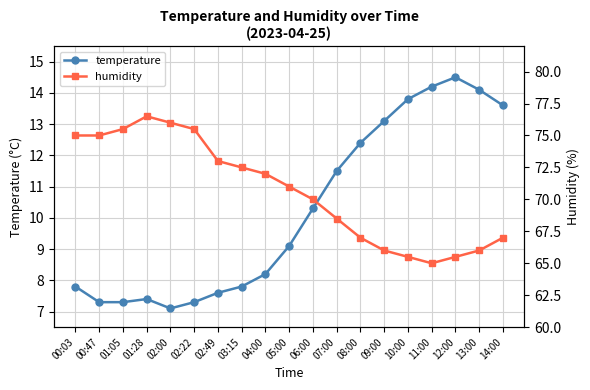

The value of humidity at 00:47 is 75.0. True or false?

True